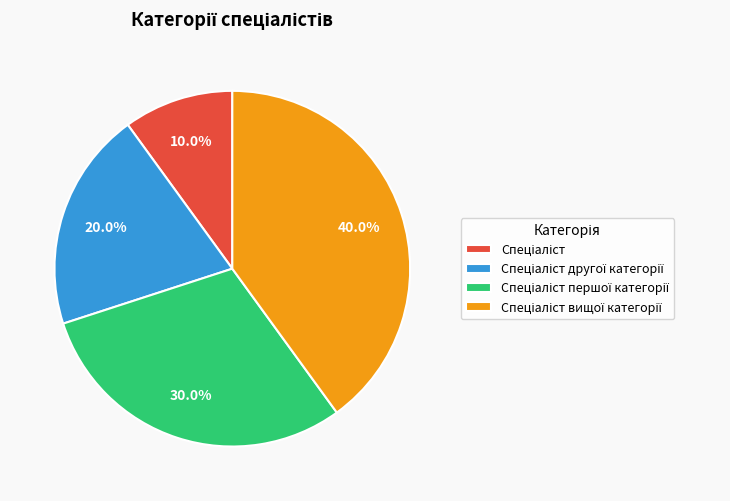

Is there a majority slice in this chart?

No